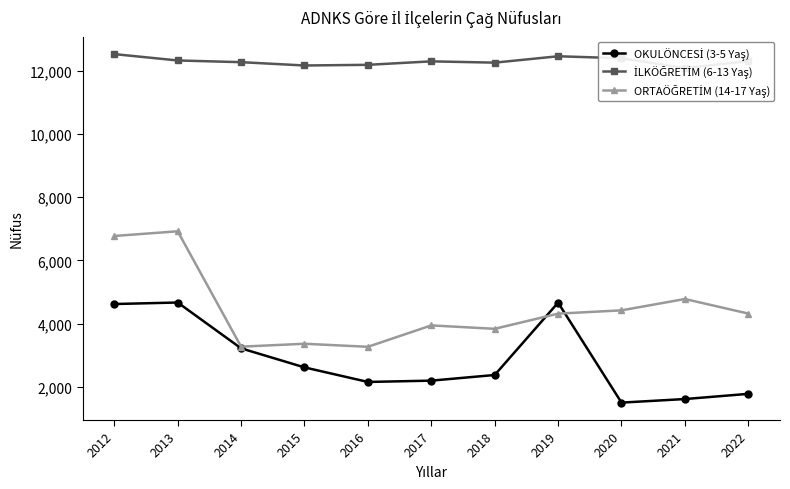

The value of İLKÖĞRETİM (6-13 Yaş) at 2019 is 7417. True or false?

False